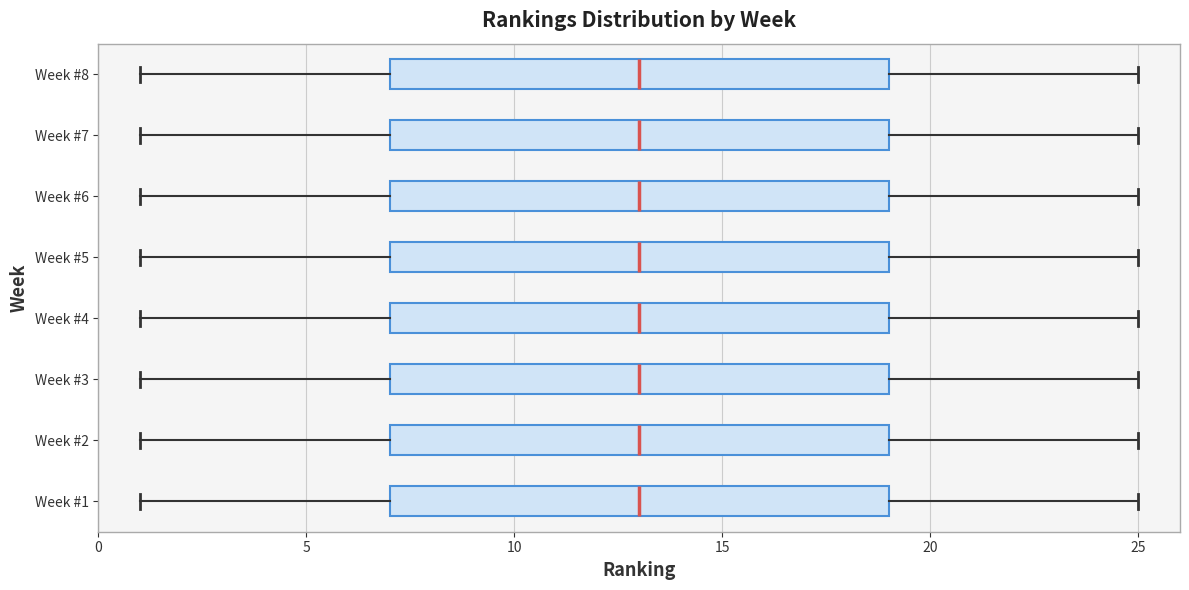

Reading bottom to top, transcribe this box plot: for each box, give where its median line is, the range the box spans, and where its two whiskers end, as read against the x-axis. The values are not printed on the chart, so give them approximately, as read against the axis.

Week #1: median 13, box 7 to 19, whiskers 1 to 25
Week #2: median 13, box 7 to 19, whiskers 1 to 25
Week #3: median 13, box 7 to 19, whiskers 1 to 25
Week #4: median 13, box 7 to 19, whiskers 1 to 25
Week #5: median 13, box 7 to 19, whiskers 1 to 25
Week #6: median 13, box 7 to 19, whiskers 1 to 25
Week #7: median 13, box 7 to 19, whiskers 1 to 25
Week #8: median 13, box 7 to 19, whiskers 1 to 25